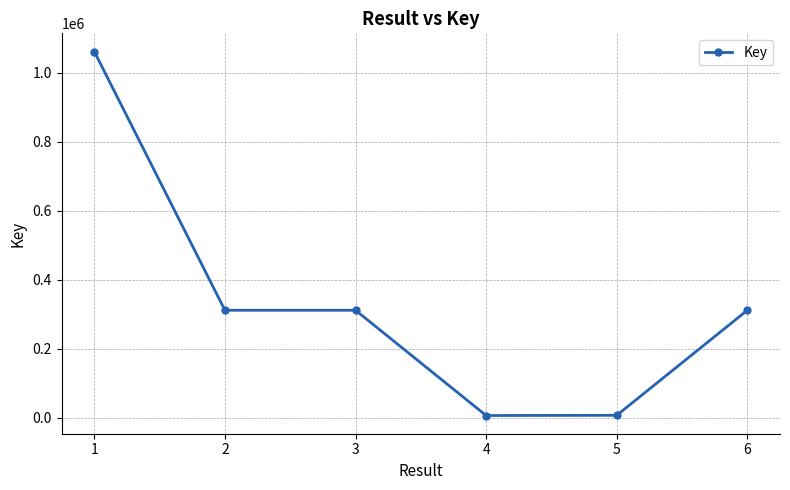

Approximately how many times larger is the value at 3 compared to 2?

1.0